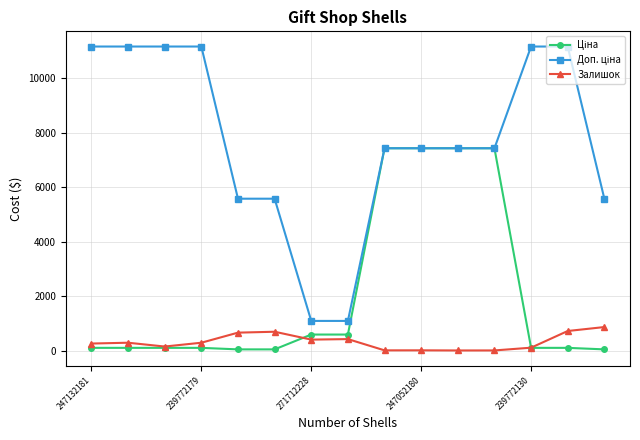

What is the value of the Залишок point at the 2nd from the left?

300.0